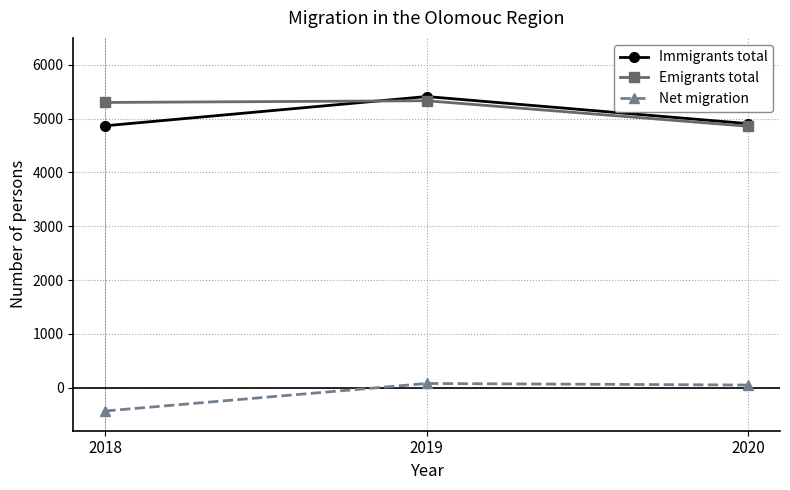

How many values in the Immigrants total series are below 4907?

1